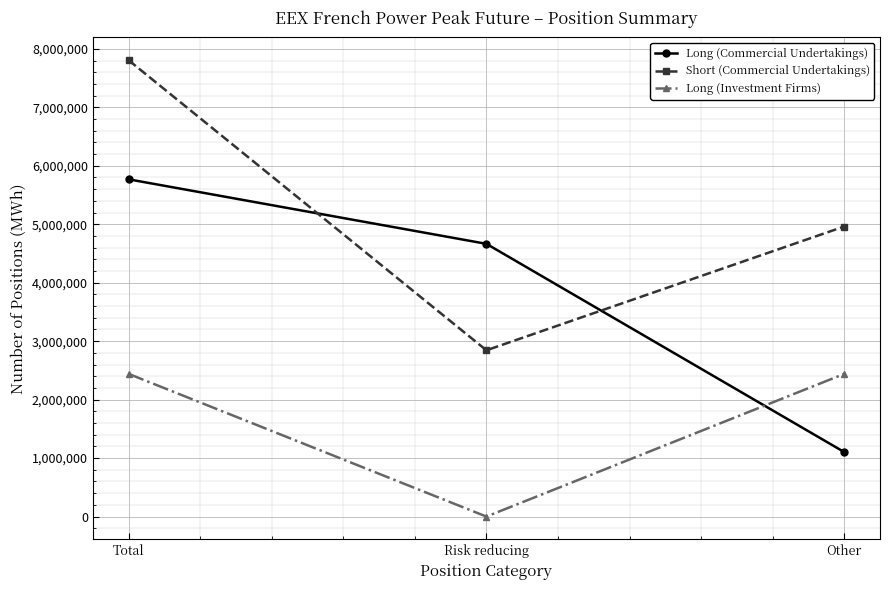

At which label does Long (Commercial Undertakings) reach its peak?

Total